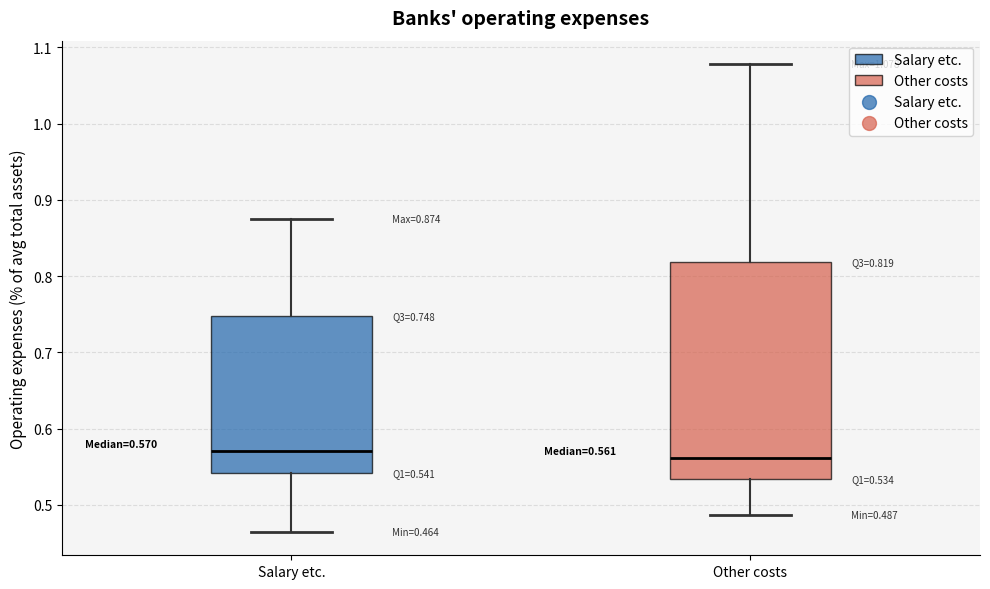

Comparing the boxes themselves (not the whiskers), which one is the tallest?

Other costs